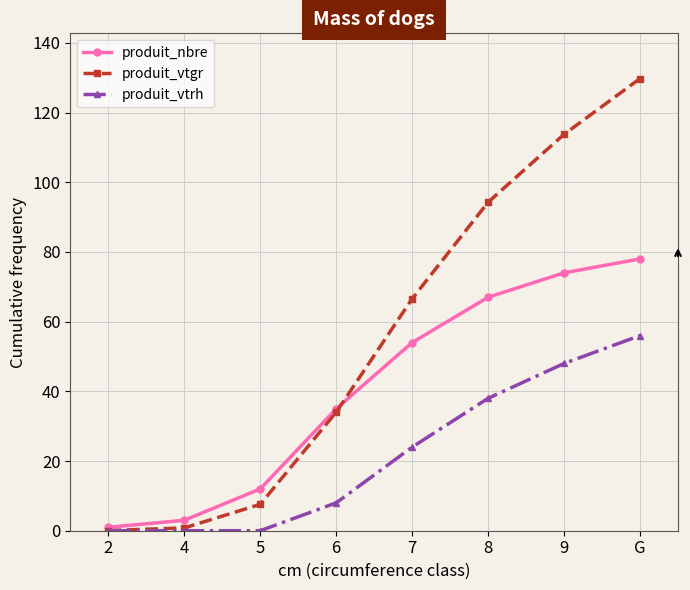

The value of produit_nbre at 9 is 74.0. True or false?

True